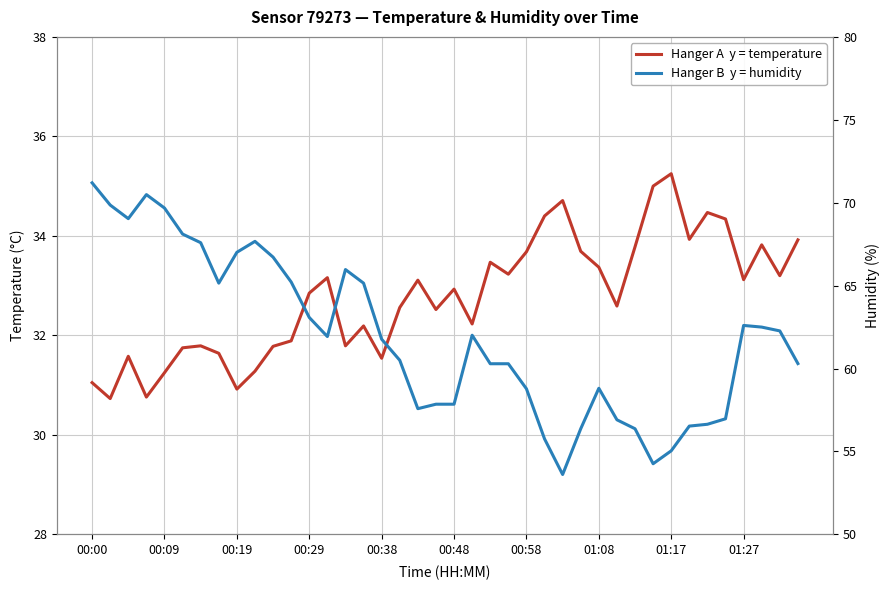

How many data points in Hanger B  y = humidity are above 61?

21